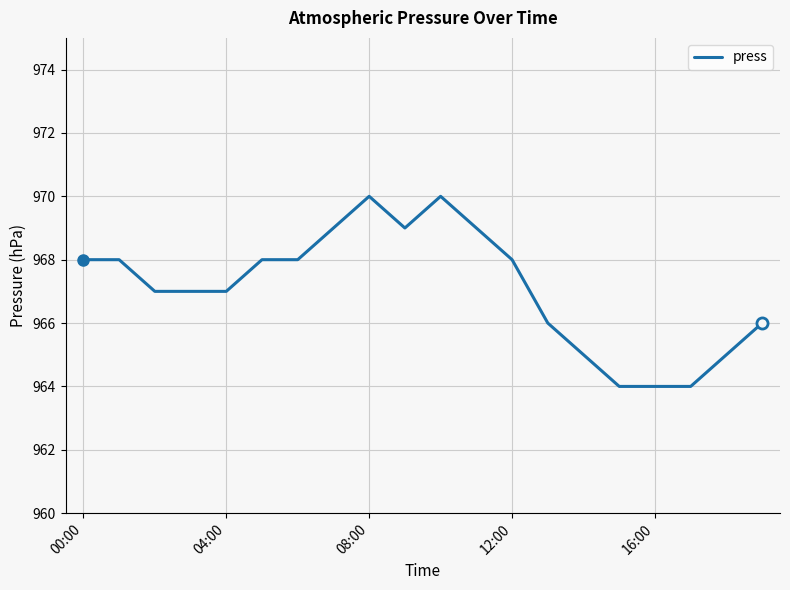

What is the greatest value displayed?

970